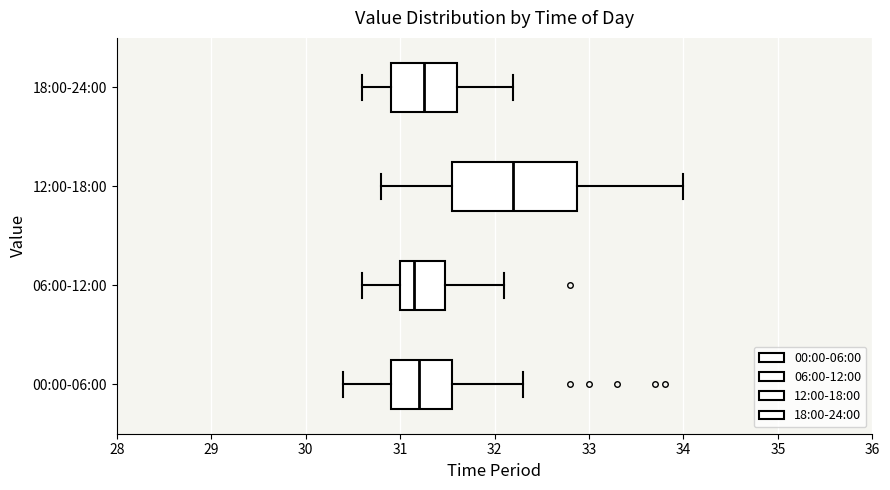

Reading bottom to top, read every box against the x-axis: the position of its median line, the range the box covers, and the ends of its whiskers. The values are not printed on the chart, so give them approximately, as read against the axis.

00:00-06:00: median 31.2, box 30.9 to 31.6, whiskers 30.4 to 32.3
06:00-12:00: median 31.2, box 31.0 to 31.5, whiskers 30.6 to 32.1
12:00-18:00: median 32.2, box 31.6 to 32.9, whiskers 30.8 to 34.0
18:00-24:00: median 31.3, box 30.9 to 31.6, whiskers 30.6 to 32.2